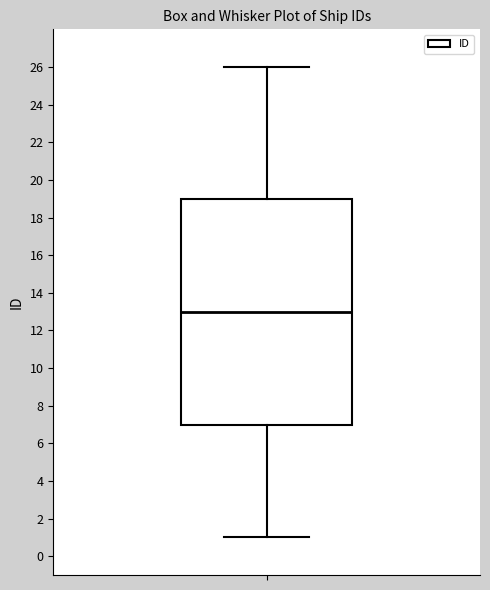

Read this box plot against the y-axis: the position of the median line, the range covered by the box, and the ends of both whiskers. The values are not printed on the chart, so give them approximately, as read against the axis.

median 13, box 7 to 19, whiskers 1 to 26